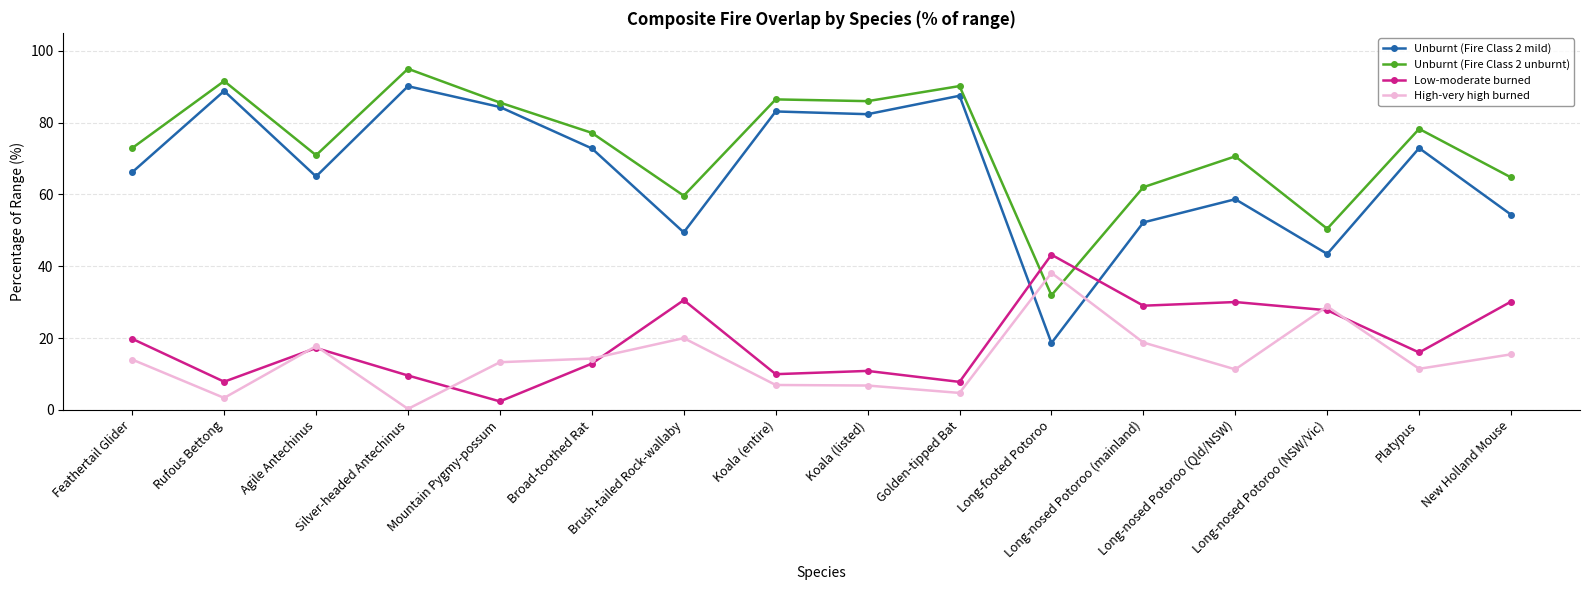

Which series has the widest spread of values?

Unburnt (Fire Class 2 mild)